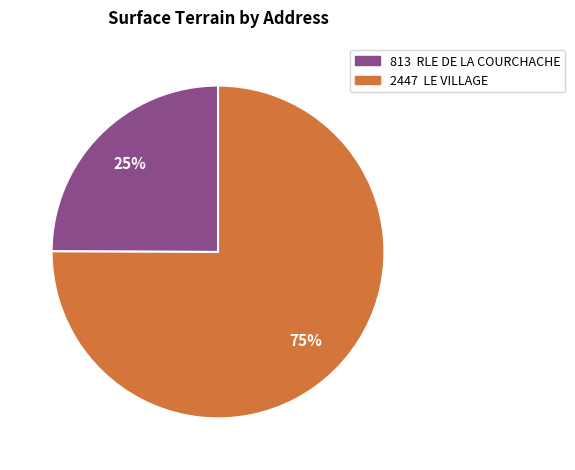

To the nearest percent, what is the average slice percentage?

50%